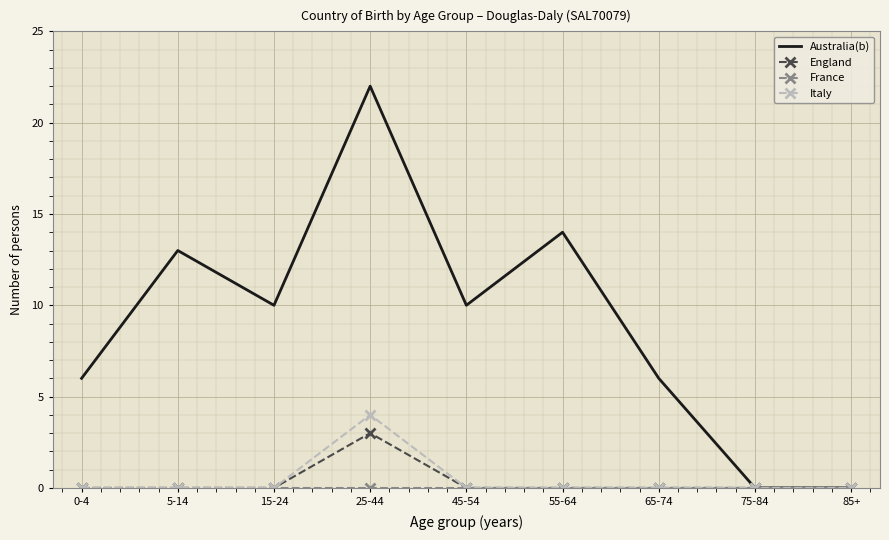

Which series has the widest spread of values?

Australia(b)